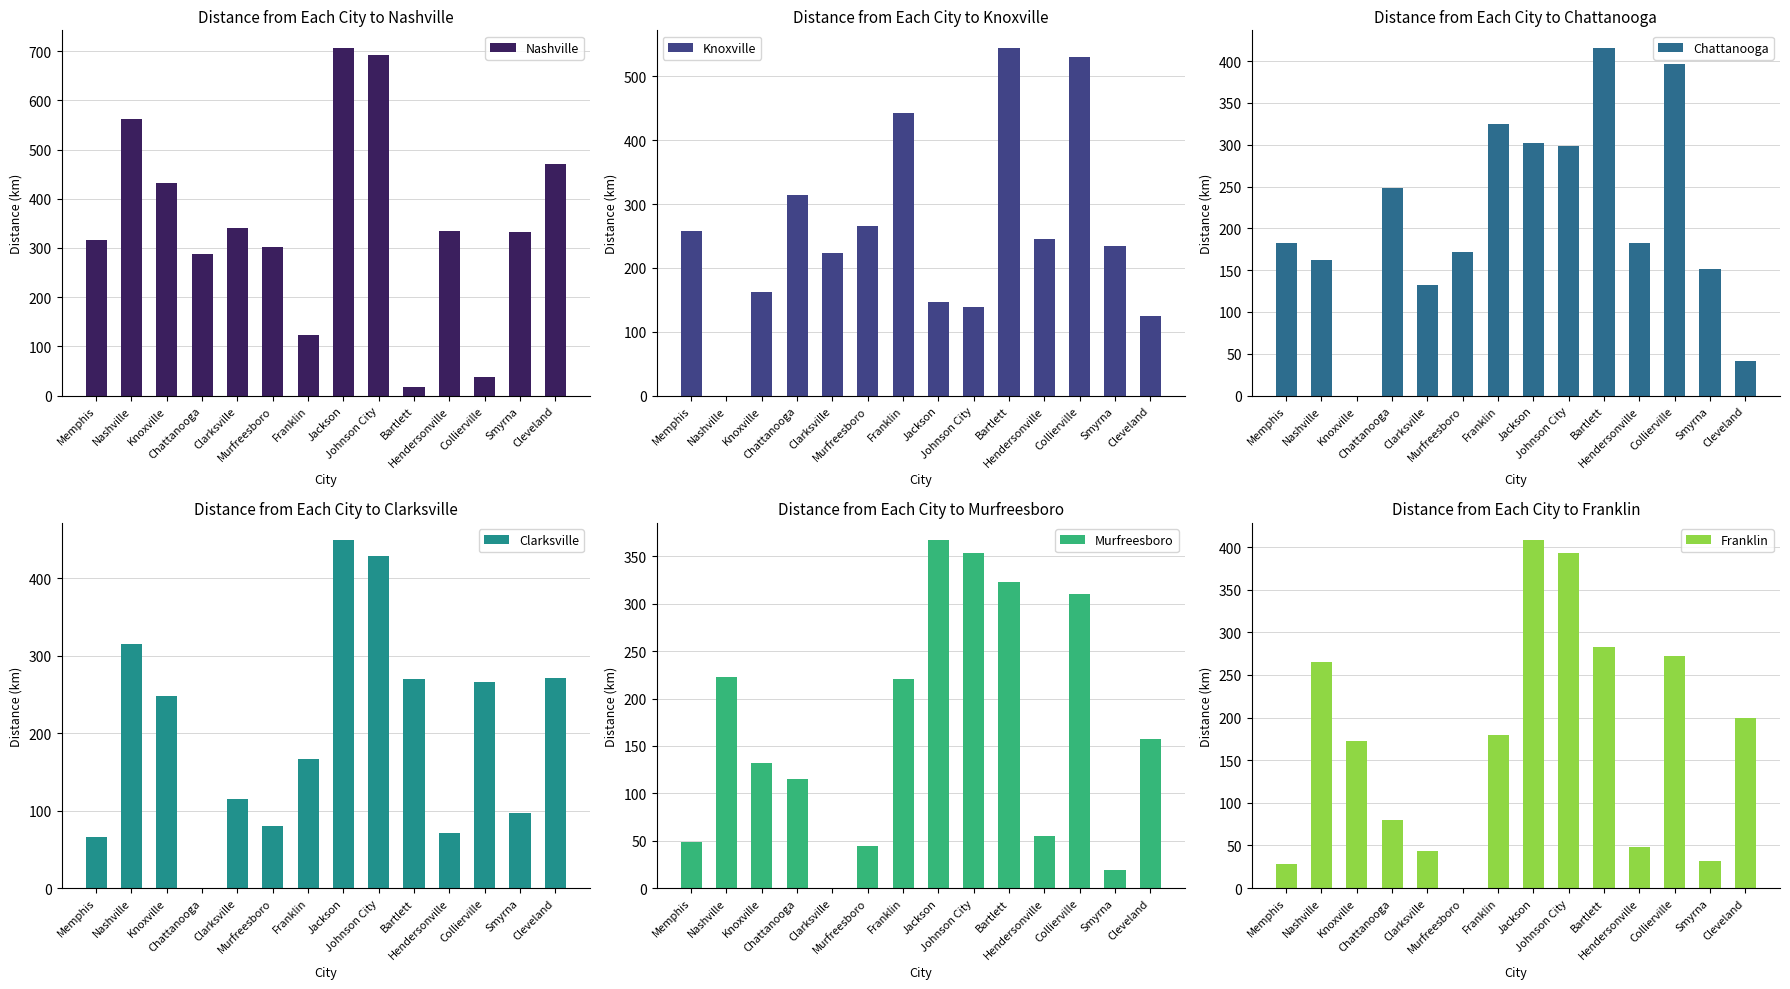

Where is Nashville nearest to the value 362?

Clarksville